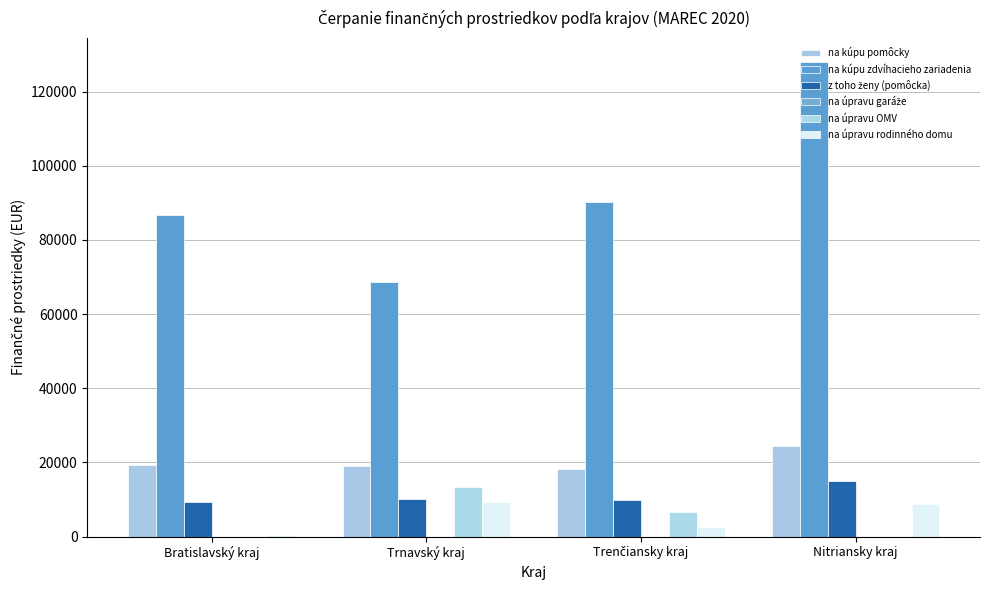

Reading left to right, what are all the values shown in this chart?

na kúpu pomôcky: Bratislavský kraj=19229.0	Trnavský kraj=19012.9	Trenčiansky kraj=18235.7	Nitriansky kraj=24502.4
na kúpu zdvíhacieho zariadenia: Bratislavský kraj=86714.2	Trnavský kraj=68588.4	Trenčiansky kraj=90324.7	Nitriansky kraj=128003.3
z toho ženy (pomôcka): Bratislavský kraj=9200.1	Trnavský kraj=10187.7	Trenčiansky kraj=9999.8	Nitriansky kraj=15013.0
na úpravu garáže: Bratislavský kraj=0.0	Trnavský kraj=0.0	Trenčiansky kraj=0.0	Nitriansky kraj=0.0
na úpravu OMV: Bratislavský kraj=0.0	Trnavský kraj=13277.6	Trenčiansky kraj=6612.0	Nitriansky kraj=0.0
na úpravu rodinného domu: Bratislavský kraj=455.5	Trnavský kraj=9293.5	Trenčiansky kraj=2601.4	Nitriansky kraj=8866.0